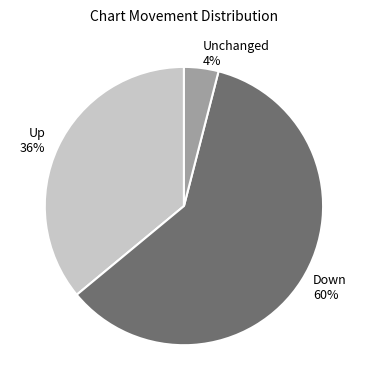

Is there any slice that represents more than half of the pie?

Yes